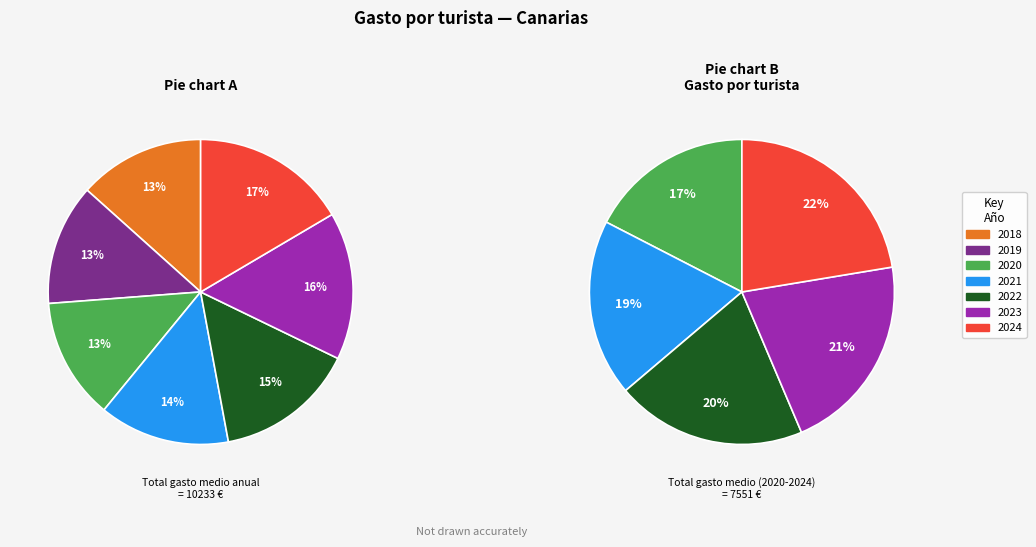

Is it true that 2019 is 13% of the pie?

True